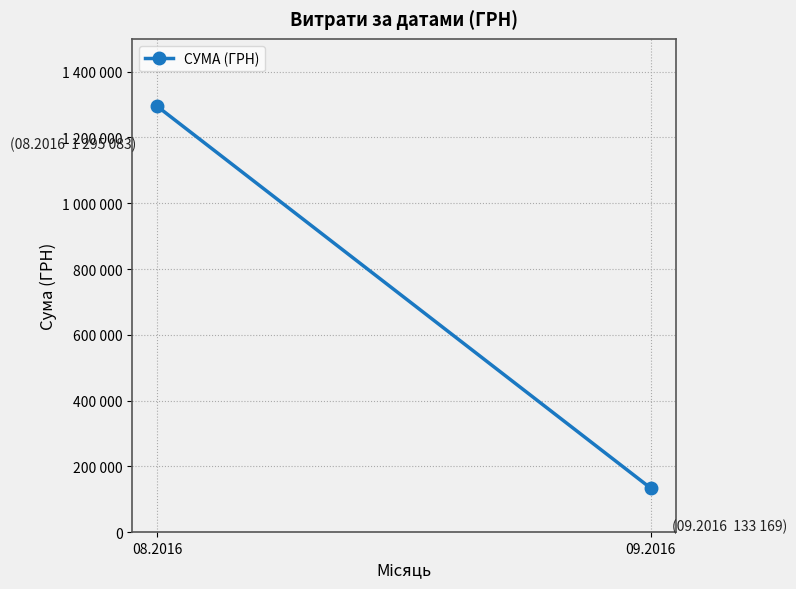

Reading left to right, extract all data points from this chart.

08.2016=1295083.4	09.2016=133168.7